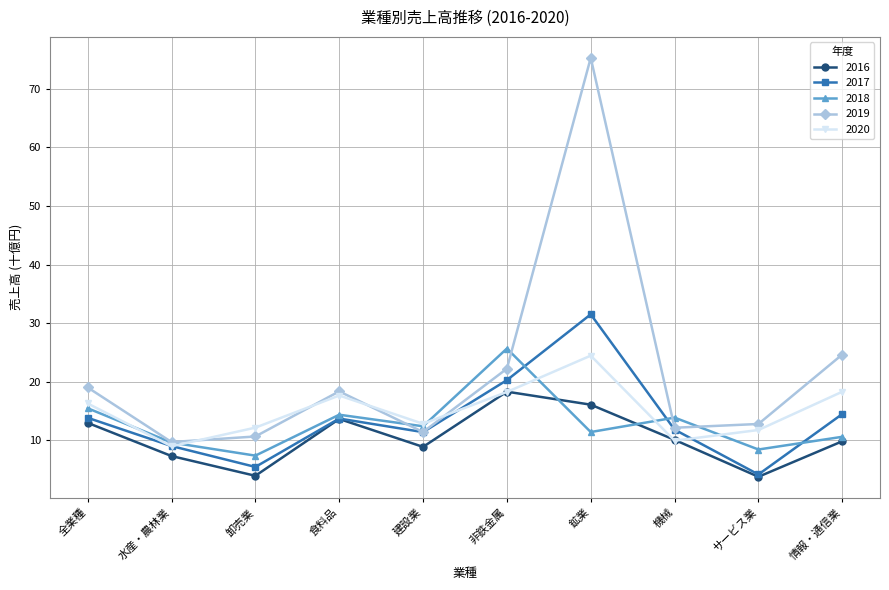

After their last crossing, which series has the higher values: 2020 or 2018?

2020